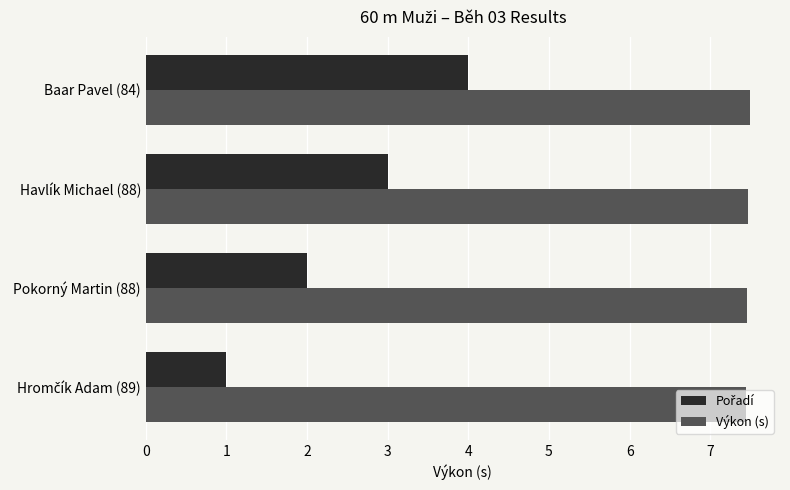

What is the greatest value displayed?

7.5